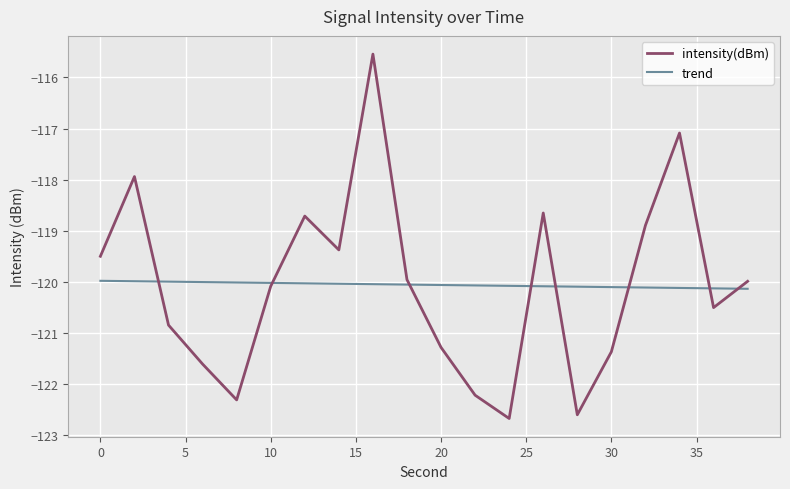

What is the difference between the maximum and minimum values?

7.1